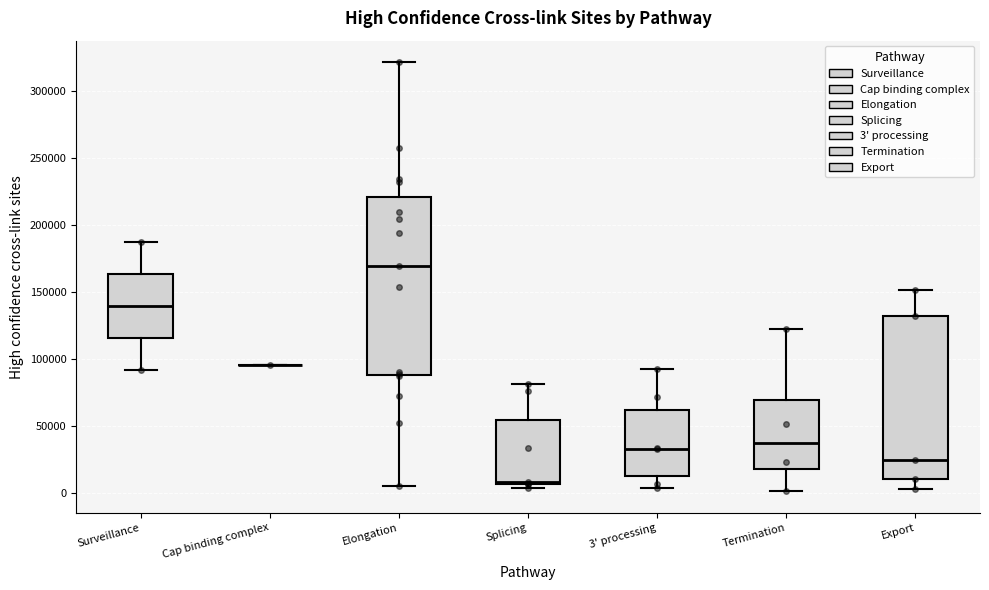

Where does the median line of the box for Surveillance sit on the y-axis? The values are not printed on the chart, so give them approximately, as read against the axis.

140000